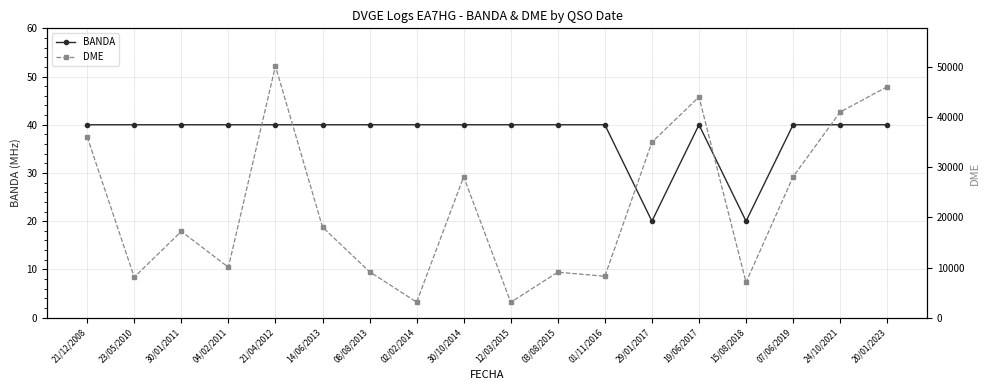

In BANDA, how many points are higher than both neighbors (excluding endpoints)?

1